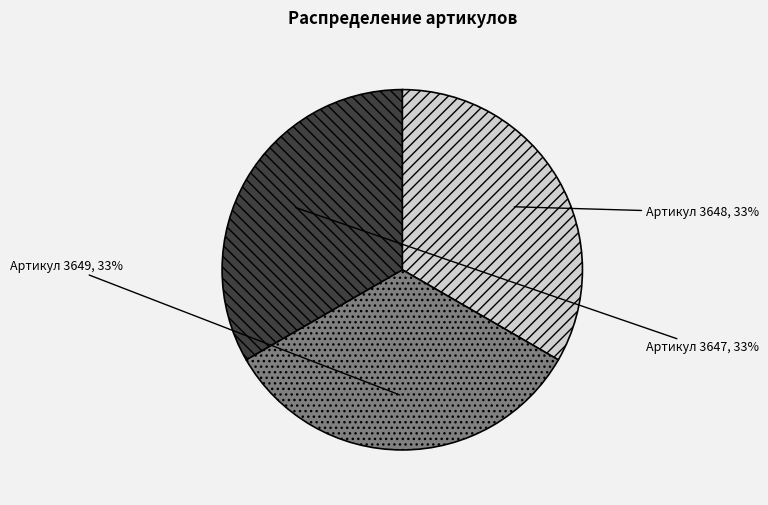

To the nearest percent, what is the average slice percentage?

33%